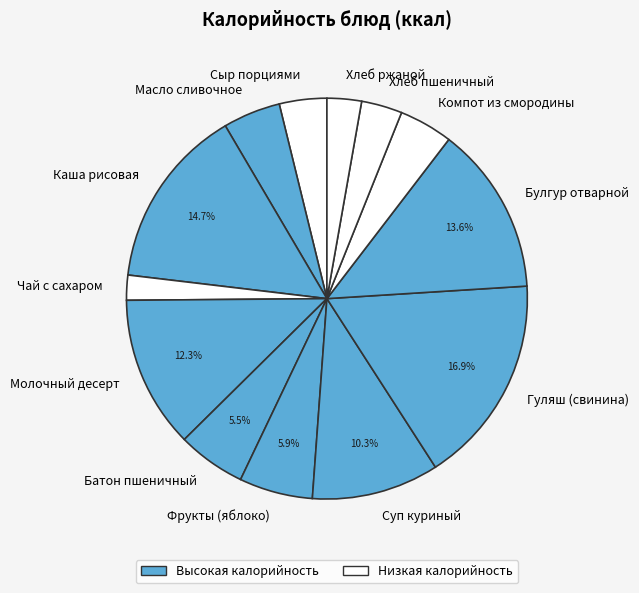

True or false: Фрукты (яблоко) accounts for 16% of the total.

False